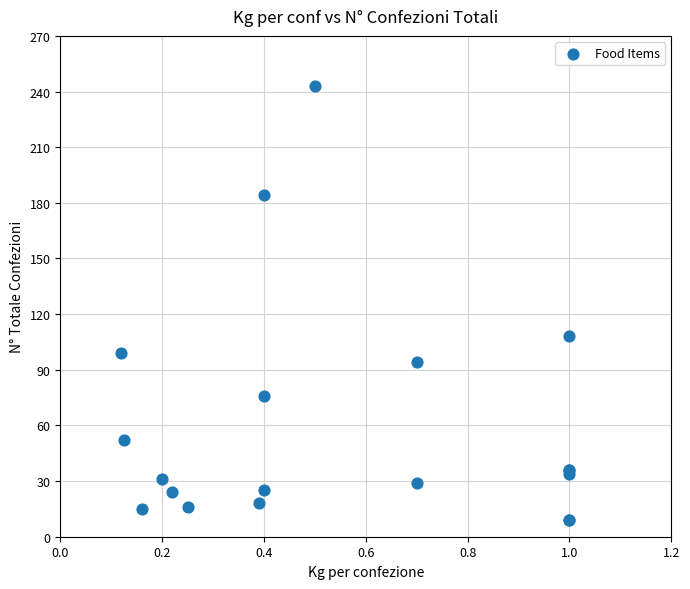

What Y value in the scatter plot is closest to 126?

108